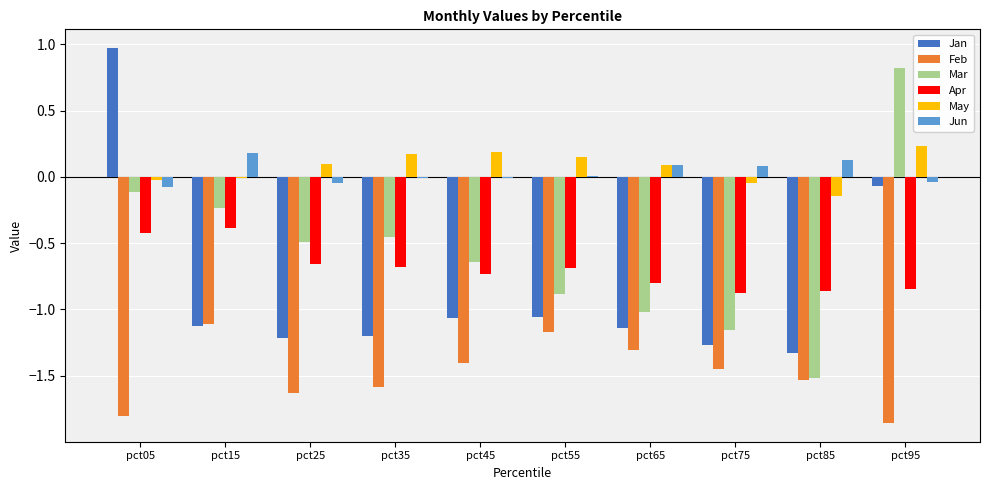

Which category has the highest value across all series?

pct05